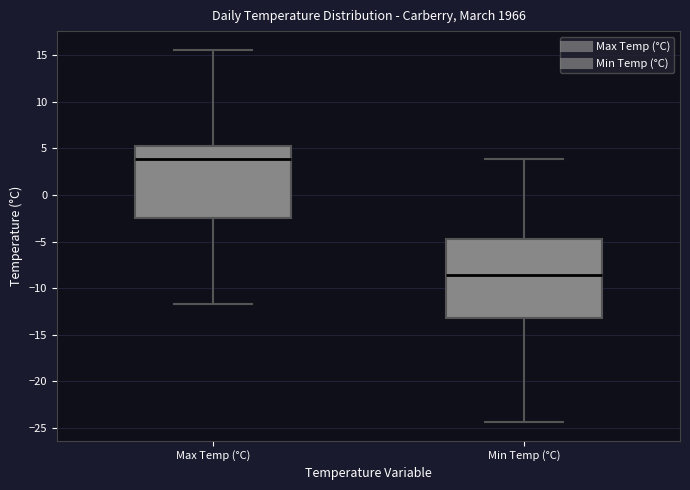

Reading left to right, read every box against the y-axis: the position of its median line, the range the box covers, and the ends of its whiskers. The values are not printed on the chart, so give them approximately, as read against the axis.

Max Temp (°C): median 4.0, box -2.5 to 5.5, whiskers -11.5 to 15.5
Min Temp (°C): median -8.5, box -13.0 to -4.5, whiskers -24.5 to 4.0